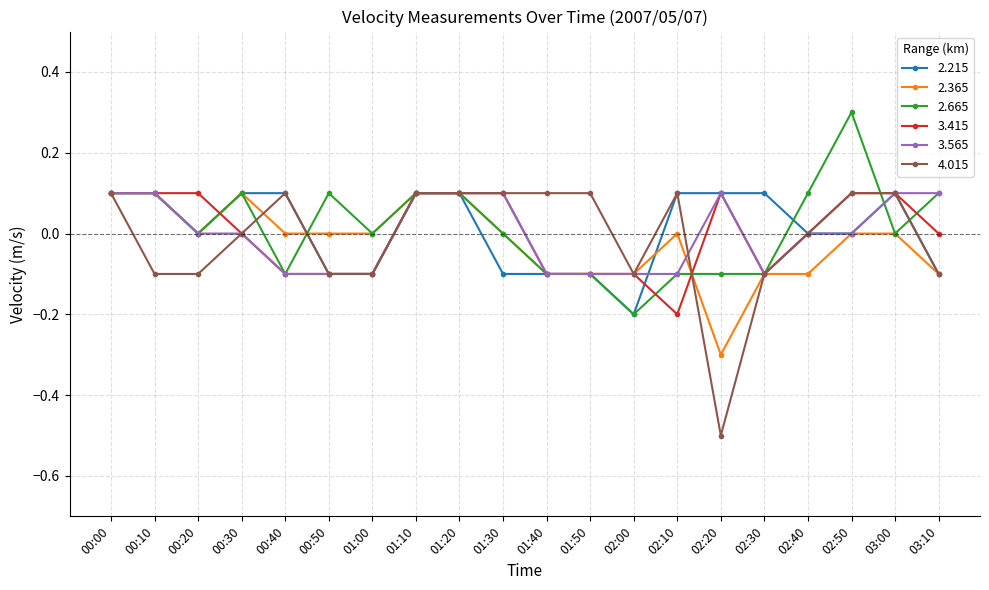

Is it true that 2.665 equals 0.1 at 00:30?

True